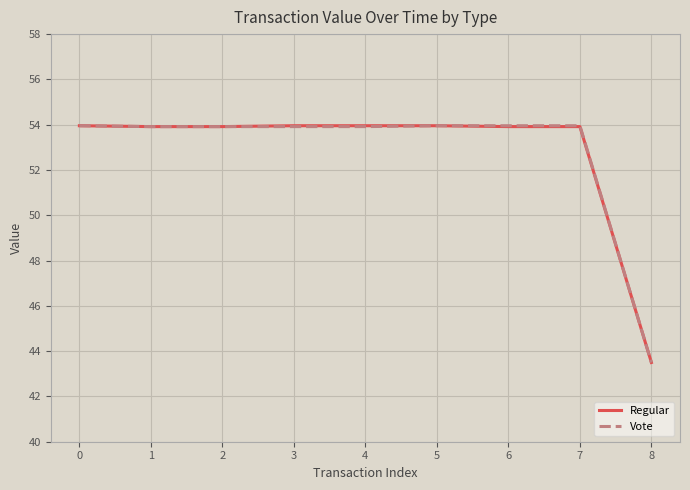

At which label is Regular closest to 48?

8